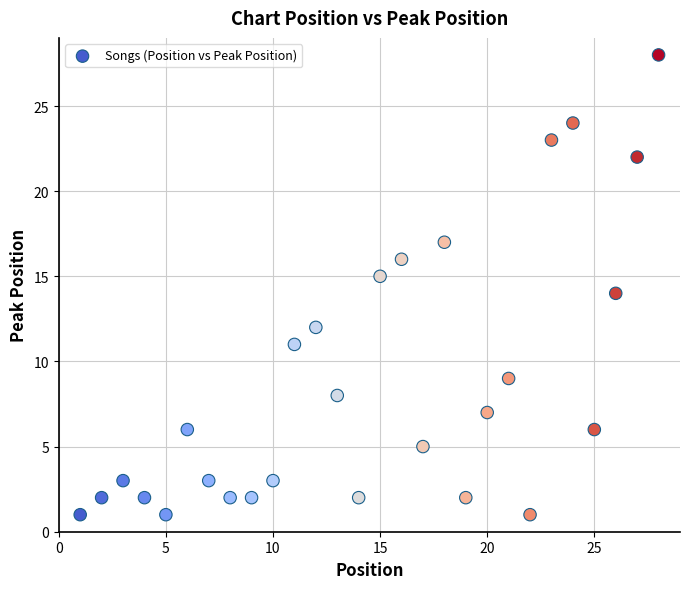

What is the range of Y values (max minus min)?

27